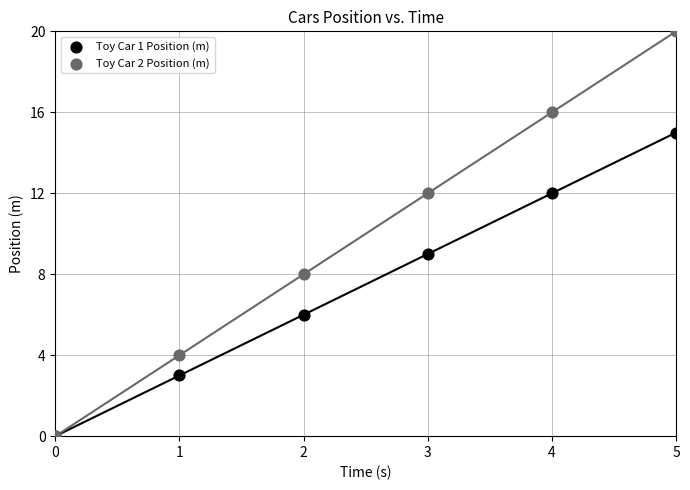

Across all series, what Y value is closest to 10?

9